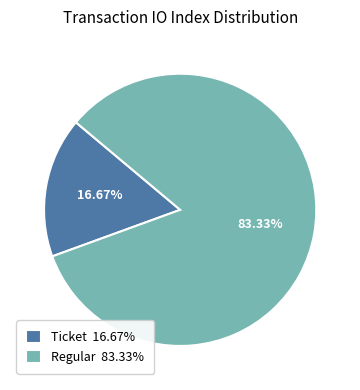

Rank the categories by value from lowest to highest.

Ticket, Regular